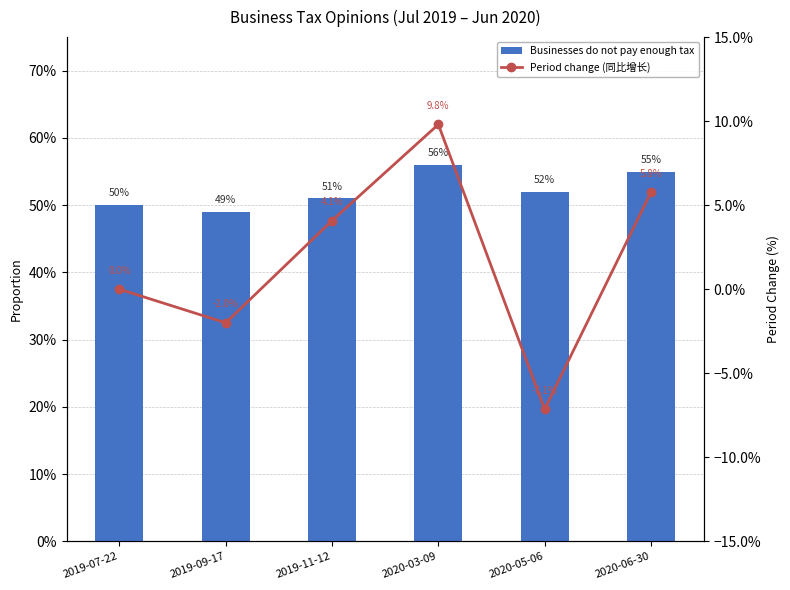

What value does the Businesses do not pay enough tax series have at 2020-03-09?

0.6